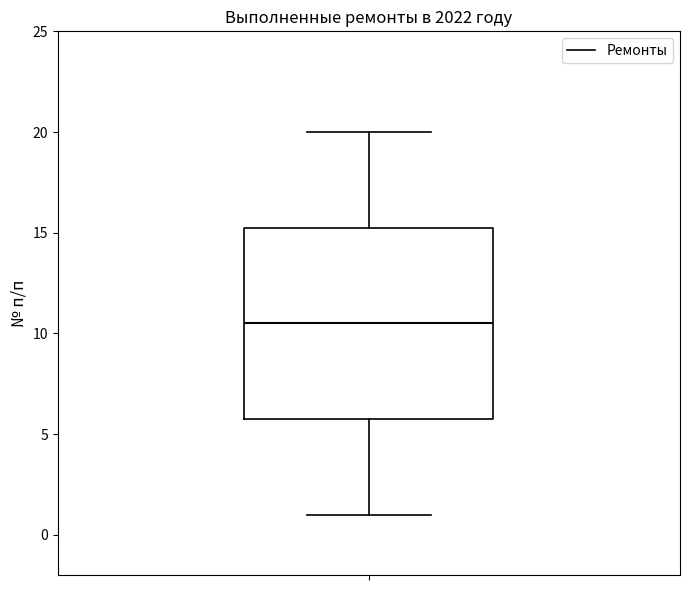

Transcribe this box plot: give where the median line is, the range the box spans, and where the two whiskers end, as read against the y-axis. The values are not printed on the chart, so give them approximately, as read against the axis.

median 10.5, box 6.0 to 15.5, whiskers 1.0 to 20.0